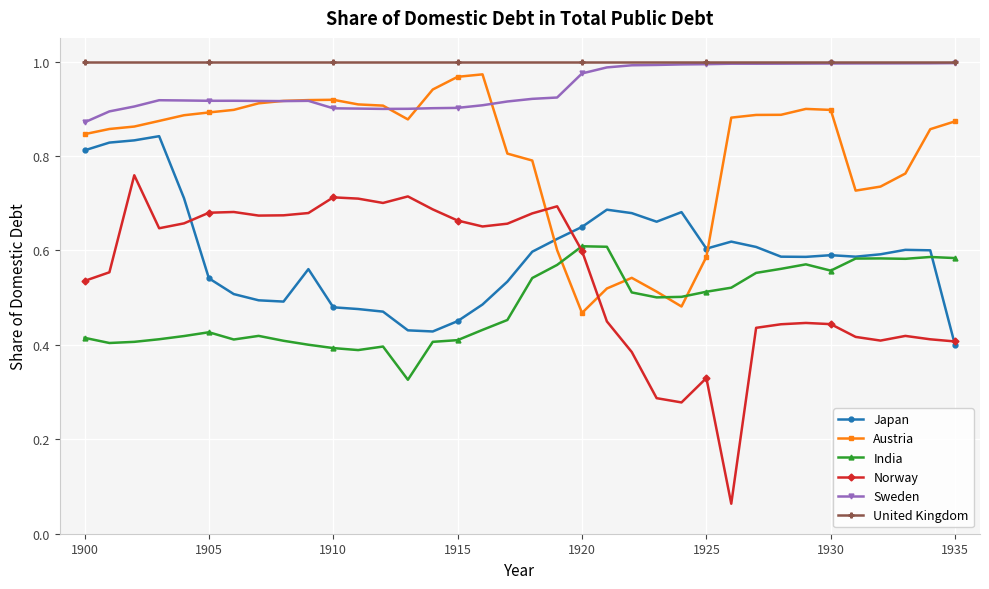

True or false: Sweden and India cross at least once.

False